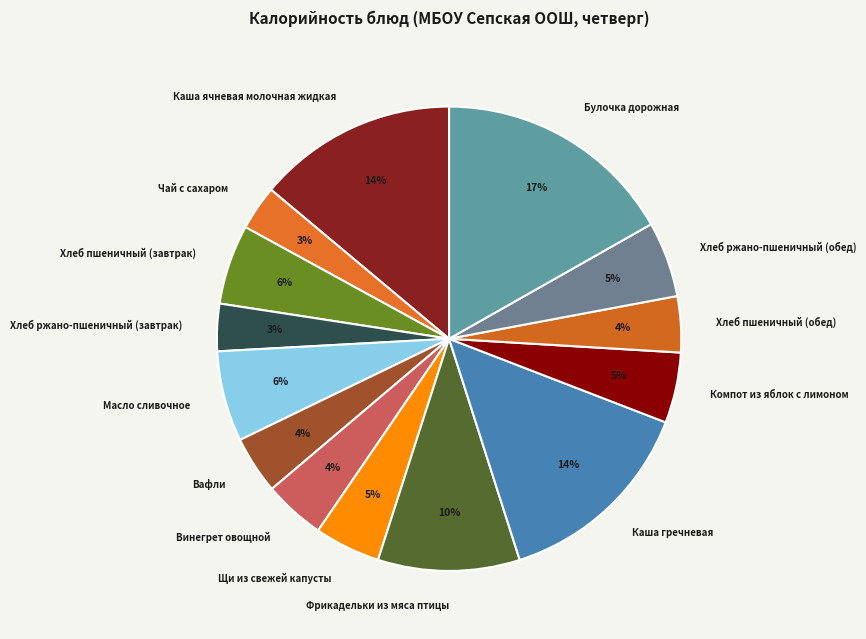

Do Чай с сахаром and Щи из свежей капусты together represent more than half of the pie?

No